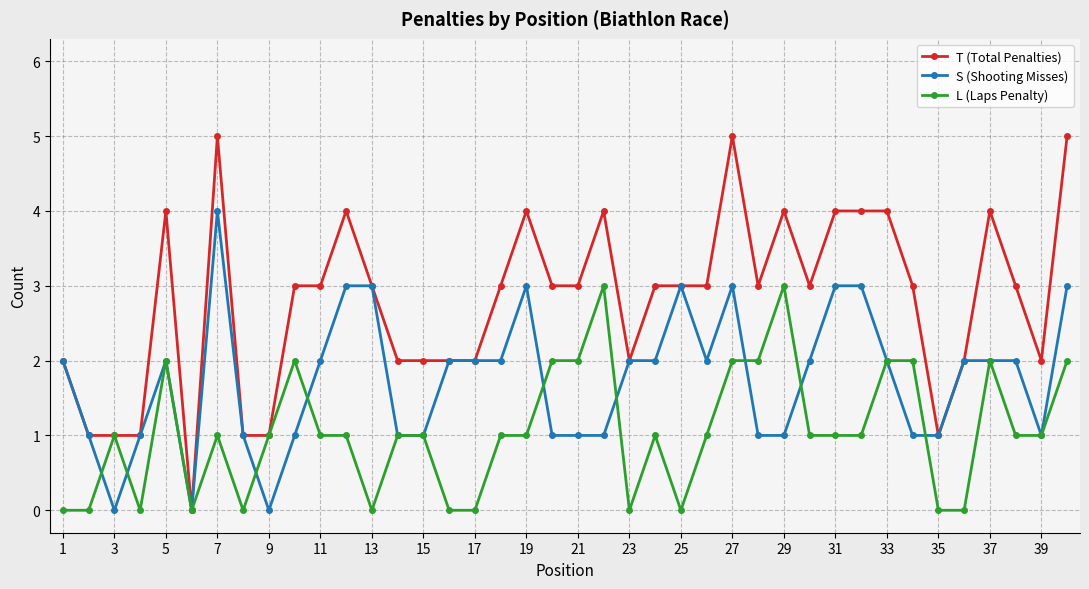

What are all the series names shown in the legend?

T (Total Penalties), S (Shooting Misses), L (Laps Penalty)